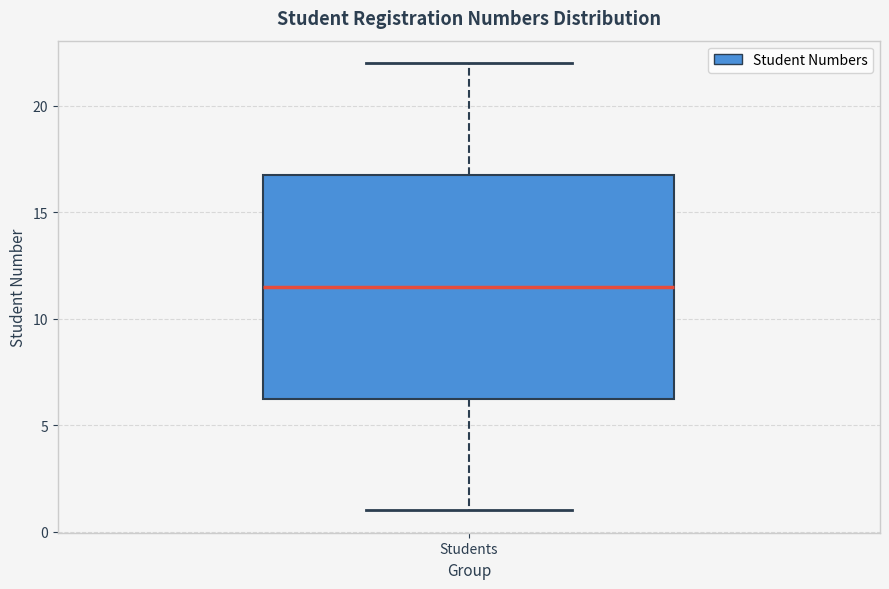

Read this box plot against the y-axis: the position of the median line, the range covered by the box, and the ends of both whiskers. The values are not printed on the chart, so give them approximately, as read against the axis.

median 11.5, box 6.5 to 17.0, whiskers 1.0 to 22.0